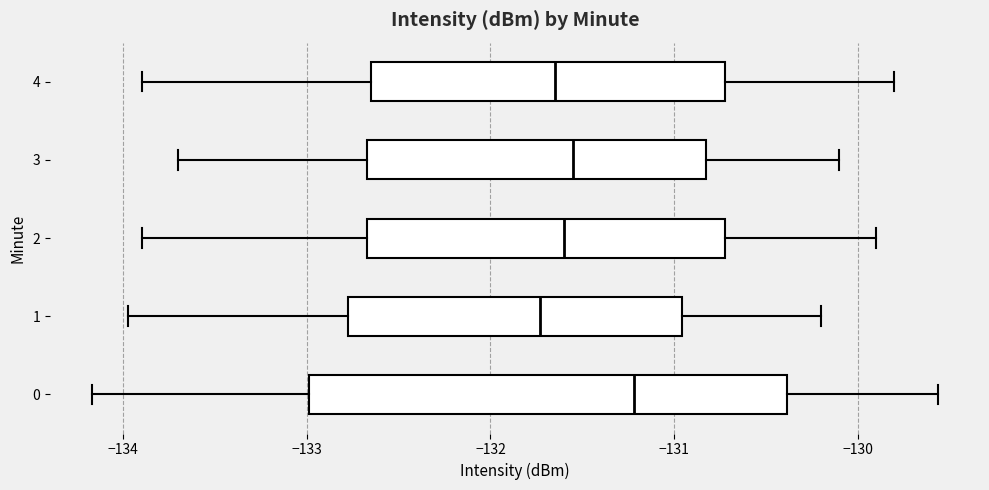

Reading bottom to top, read every box against the x-axis: the position of its median line, the range the box covers, and the ends of its whiskers. The values are not printed on the chart, so give them approximately, as read against the axis.

0: median -131.2, box -133.0 to -130.4, whiskers -134.2 to -129.6
1: median -131.7, box -132.8 to -131.0, whiskers -134.0 to -130.2
2: median -131.6, box -132.7 to -130.7, whiskers -133.9 to -129.9
3: median -131.5, box -132.7 to -130.8, whiskers -133.7 to -130.1
4: median -131.6, box -132.6 to -130.7, whiskers -133.9 to -129.8